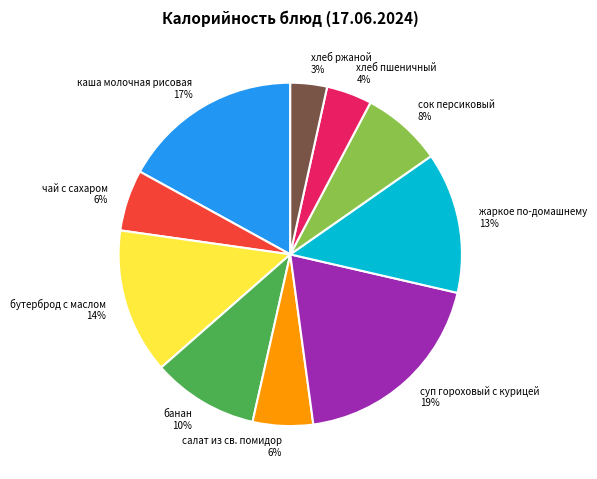

To the nearest percent, what is the difference between the каша молочная рисовая and чай с сахаром slice percentages?

11%